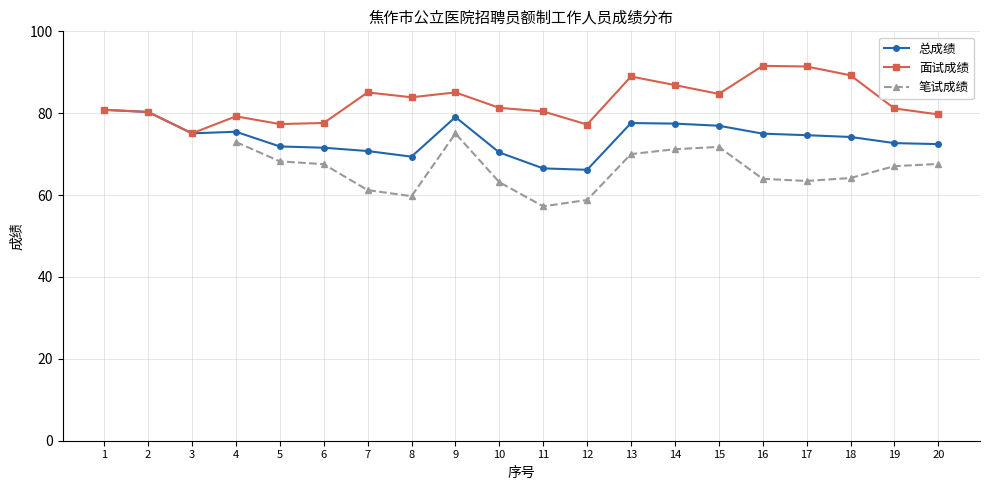

True or false: 面试成绩 has a value of 131.9 at 13.

False